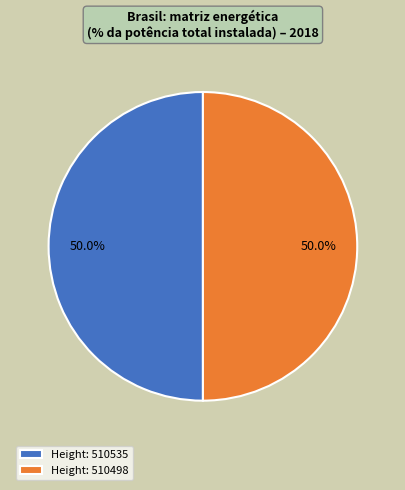

What is the ratio of the value at Height: 510498 to the value at Height: 510535?

1.0